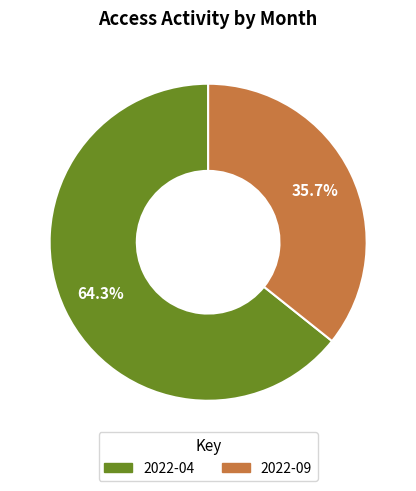

Does any single category account for the majority?

Yes